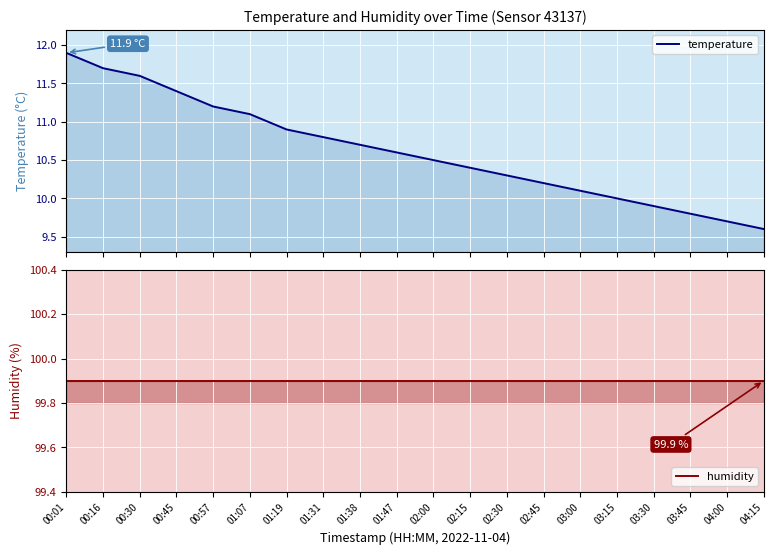

Is the value of temperature at 02:45 greater than the value of humidity at 00:57?

No